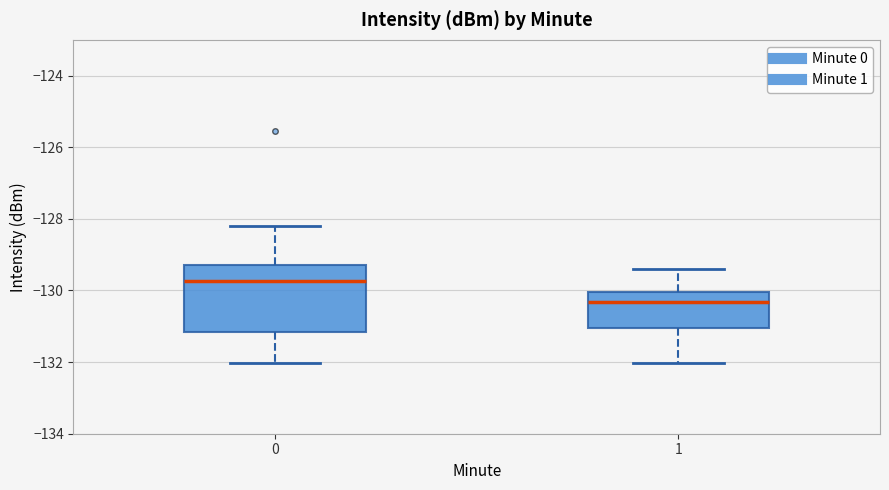

Comparing the boxes themselves (not the whiskers), which one is the tallest?

0